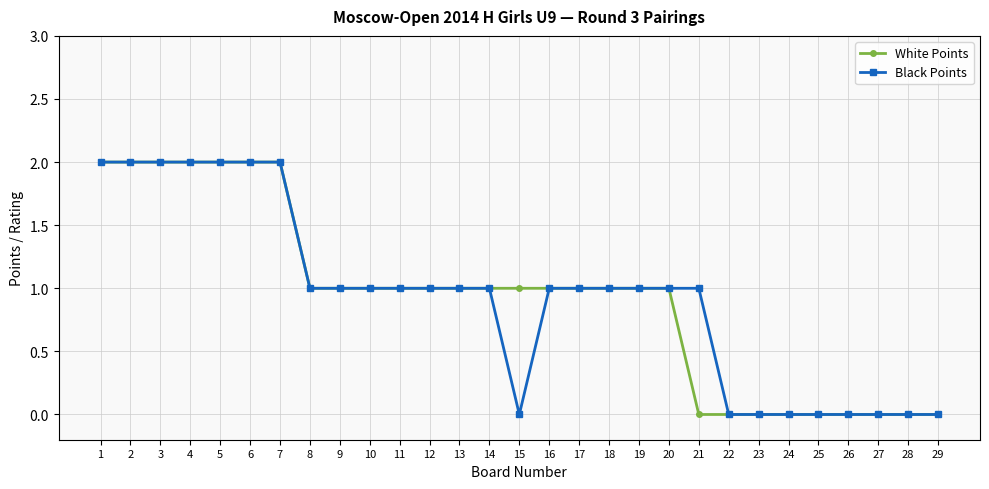

What is the value of the Black Points point at the 13th from the left?

1